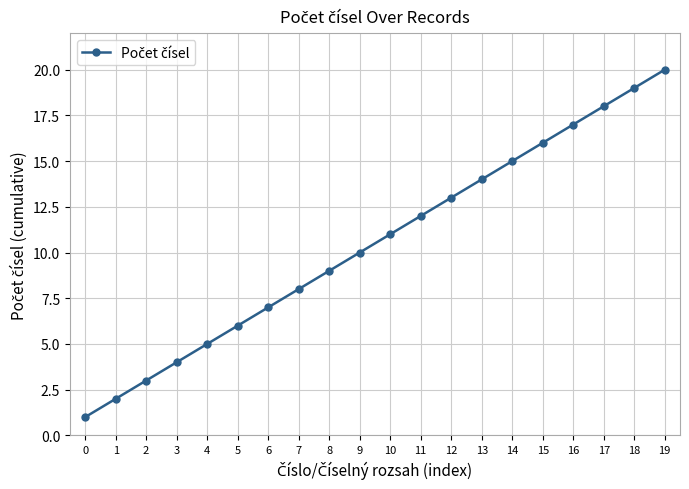

Does the chart have visible grid lines?

Yes